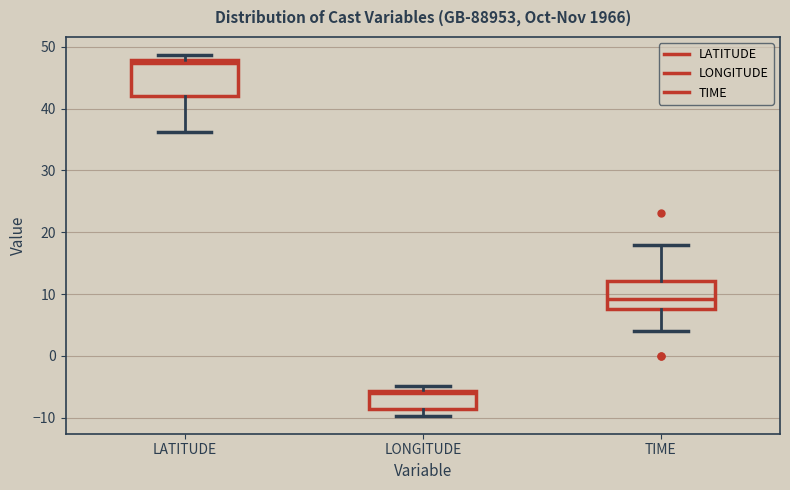

Where does the lower whisker of the box for LATITUDE end on the y-axis? The values are not printed on the chart, so give them approximately, as read against the axis.

36